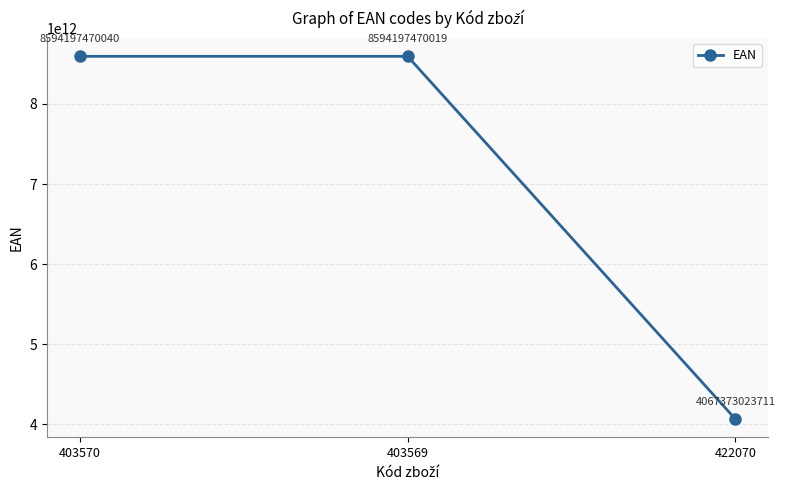

At which label is the value closest to 6330785246875?

403569